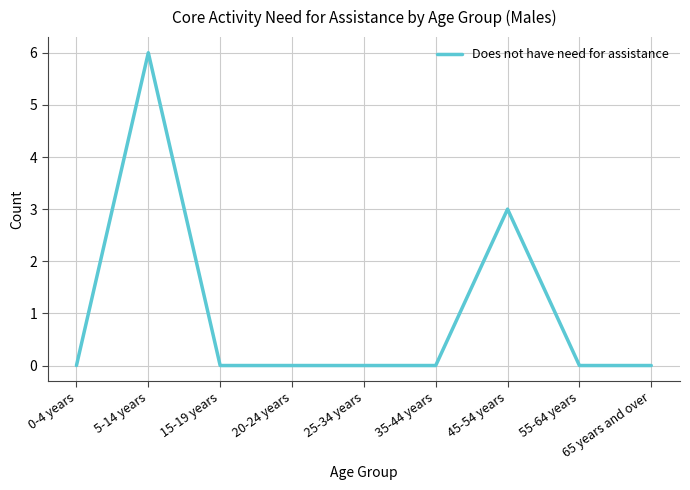

How many distinct data groups are displayed?

1